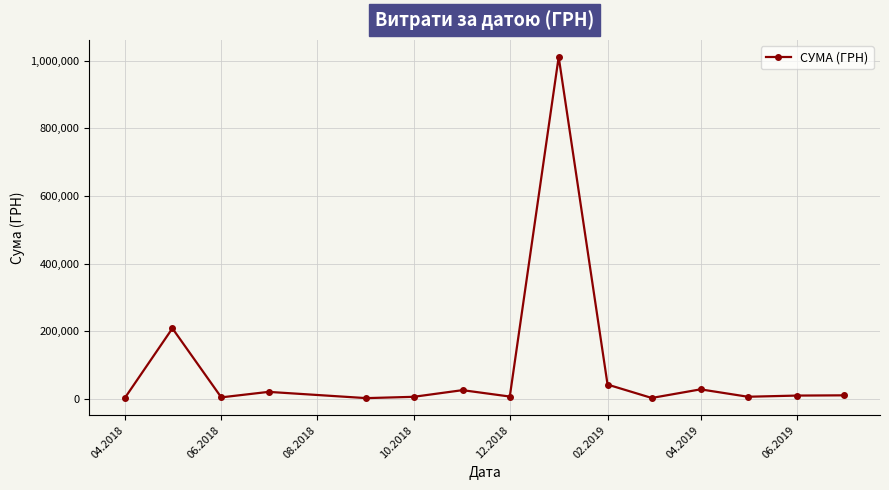

What is the maximum value shown in the chart?

1011914.6